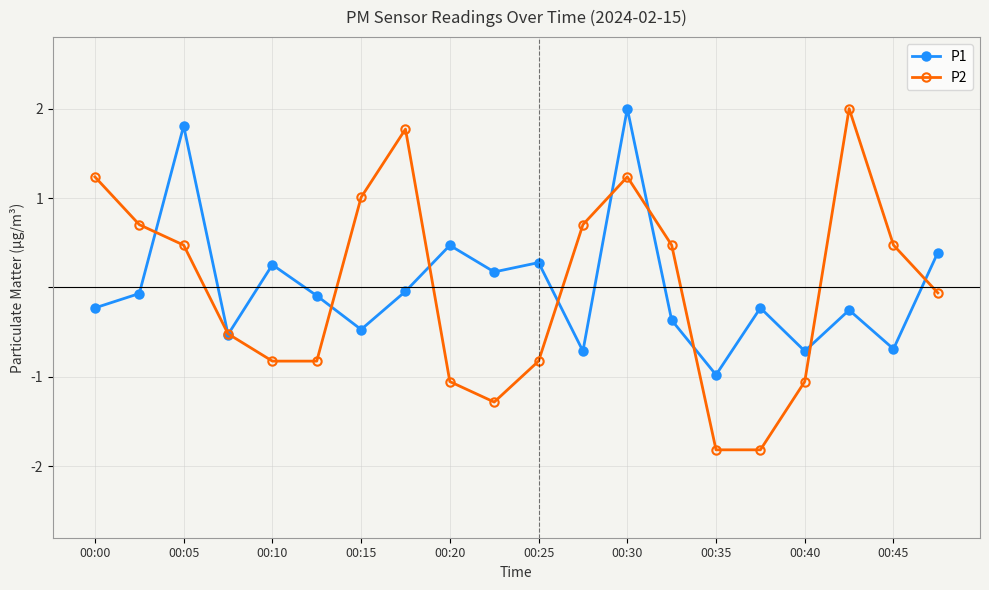

What is the greatest value displayed?

2.0